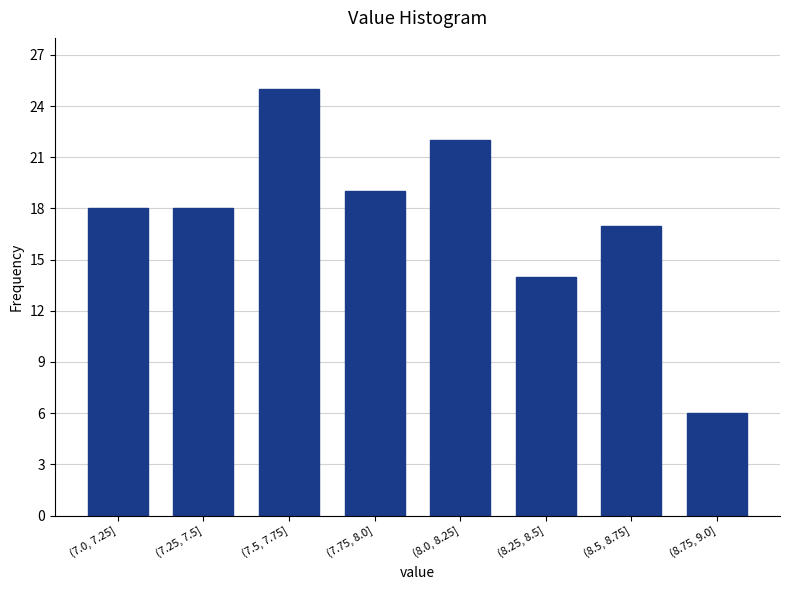

Reading right to left, what are all the values shown in this chart?

(8.75, 9.0]=6	(8.5, 8.75]=17	(8.25, 8.5]=14	(8.0, 8.25]=22	(7.75, 8.0]=19	(7.5, 7.75]=25	(7.25, 7.5]=18	(7.0, 7.25]=18